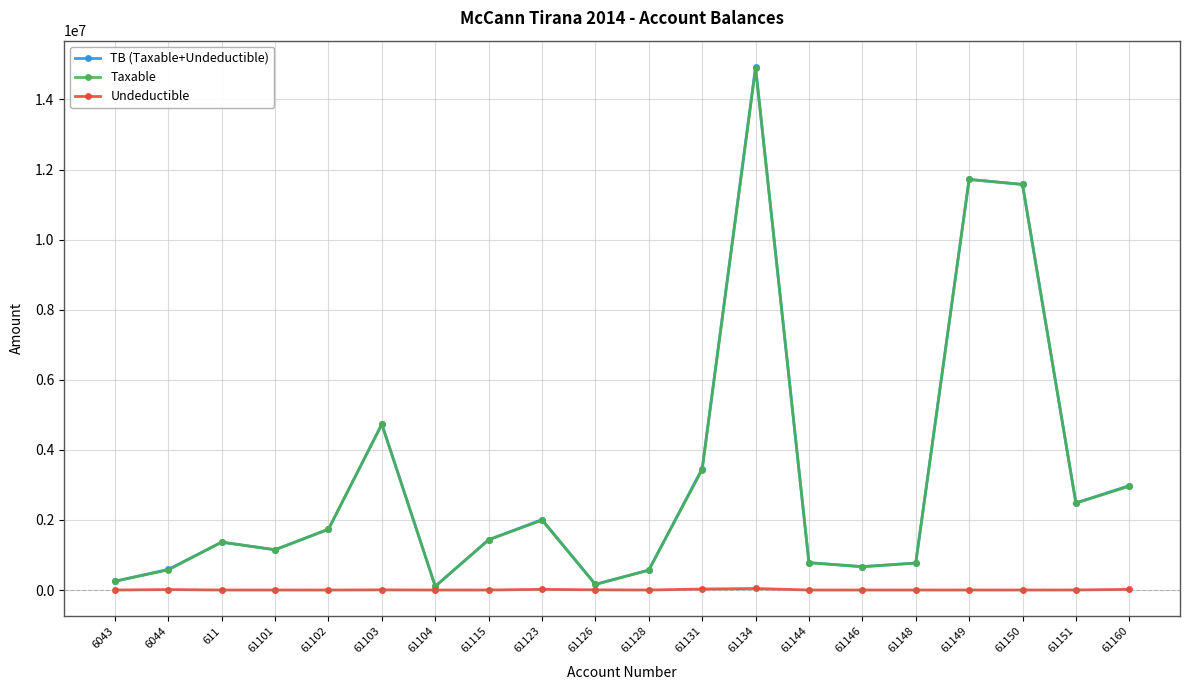

How many lines are shown in the chart?

3